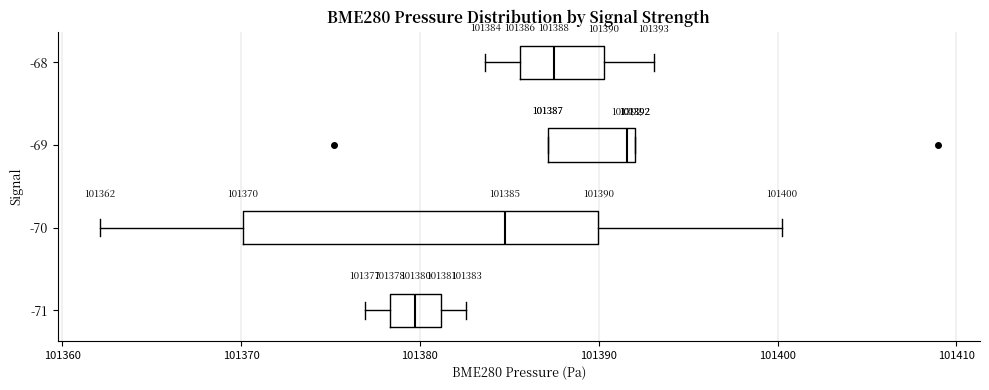

Which box has the furthest to the right median line?

-69